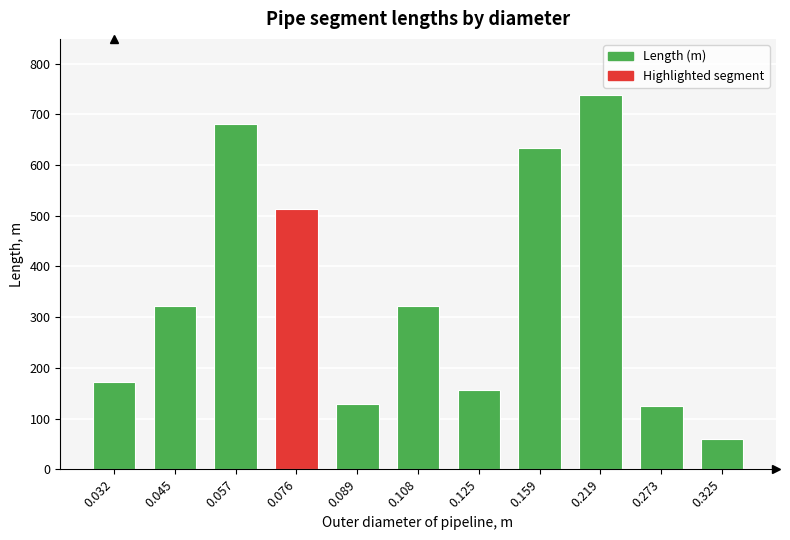

What is the smallest value displayed?

60